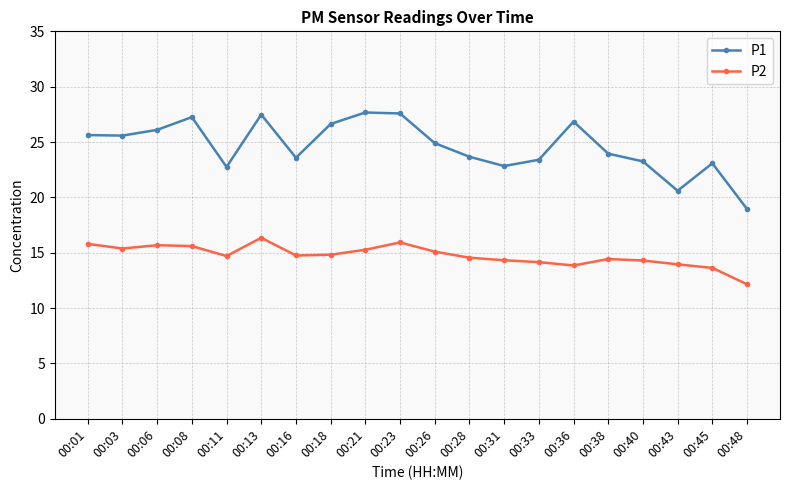

What is the spread (max minus min) of values at 00:36?

13.0